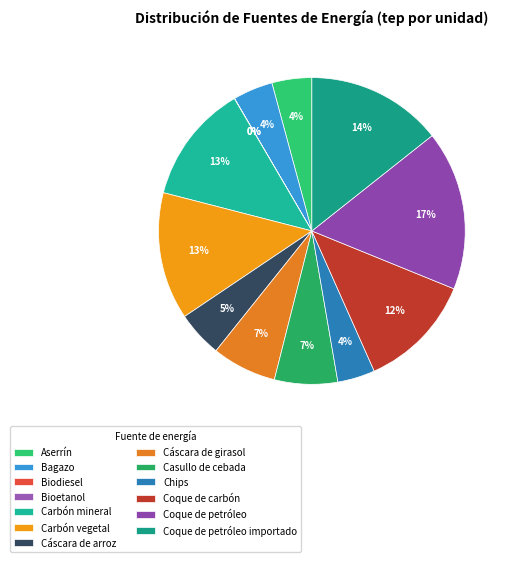

Which category has the biggest portion of the pie?

Coque de petróleo